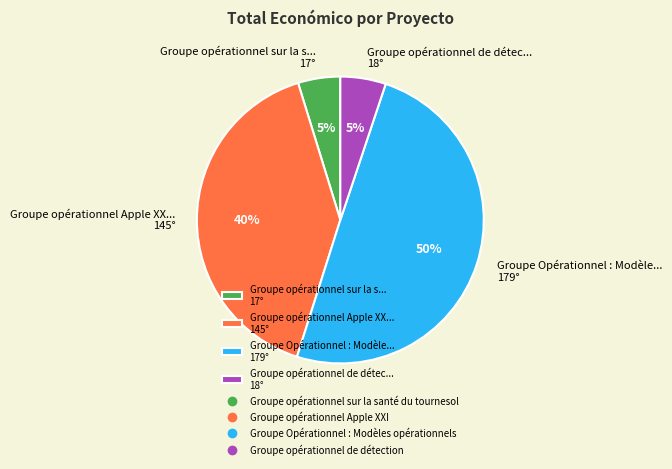

True or false: Groupe opérationnel Apple XX... 145° accounts for 40% of the total.

True